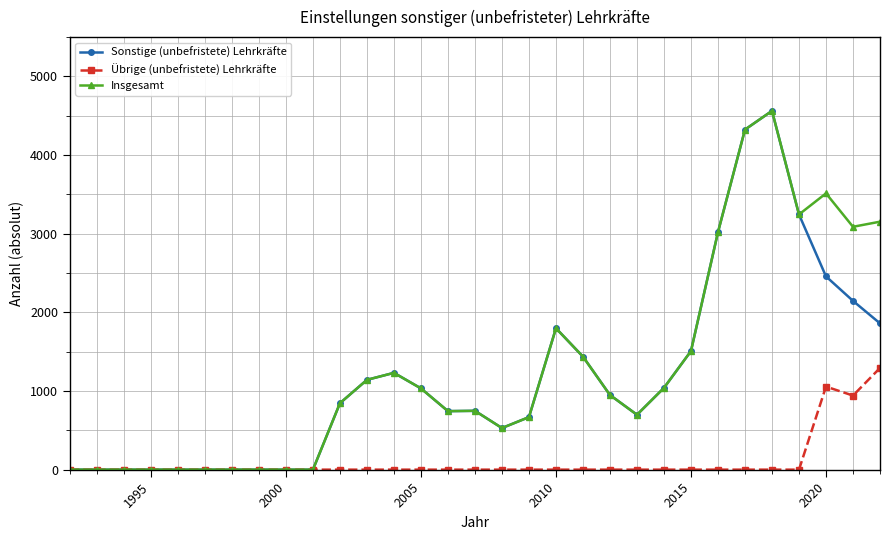

How many values in the Sonstige (unbefristete) Lehrkräfte series are below 845?

15